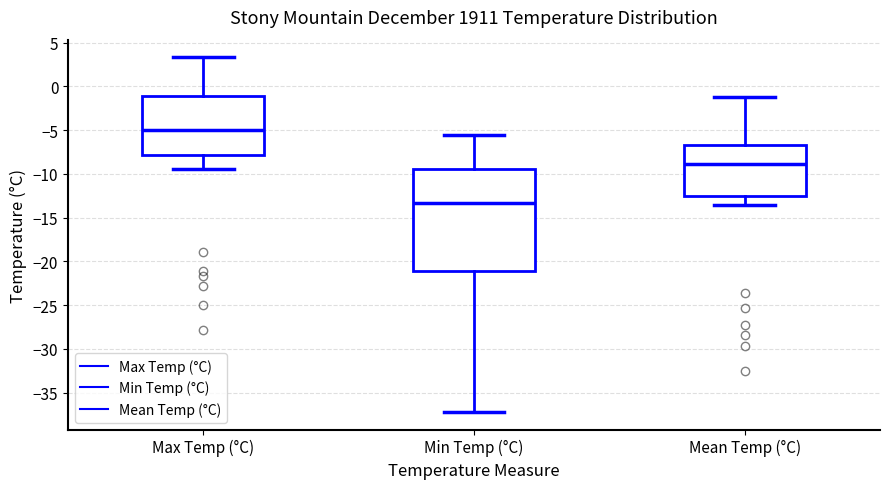

Reading left to right, read every box against the y-axis: the position of its median line, the range the box covers, and the ends of its whiskers. The values are not printed on the chart, so give them approximately, as read against the axis.

Max Temp (°C): median -5.0, box -8.0 to -1.0, whiskers -9.5 to 3.5
Min Temp (°C): median -13.5, box -21.0 to -9.5, whiskers -37.0 to -5.5
Mean Temp (°C): median -9.0, box -12.5 to -6.5, whiskers -13.5 to -1.0